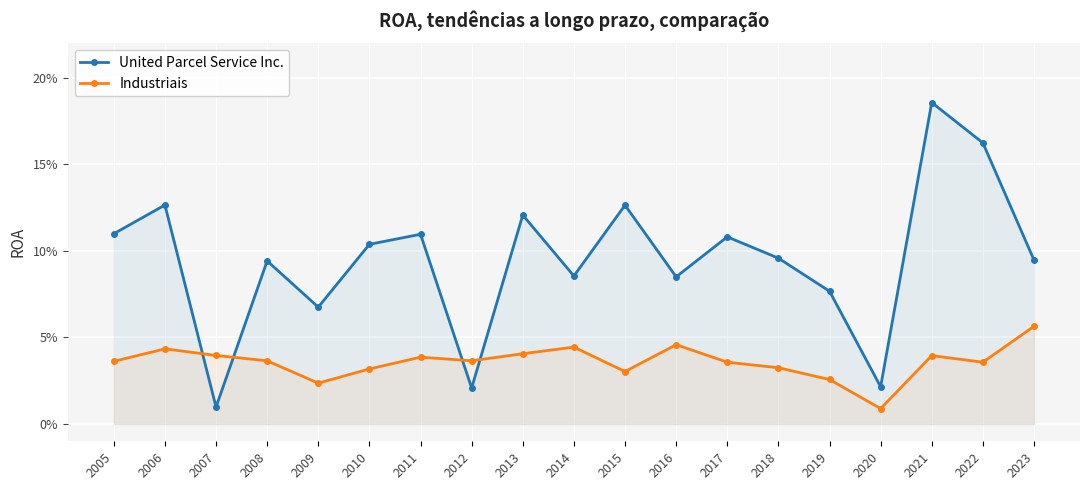

What are all the series names shown in the legend?

United Parcel Service Inc., Industriais